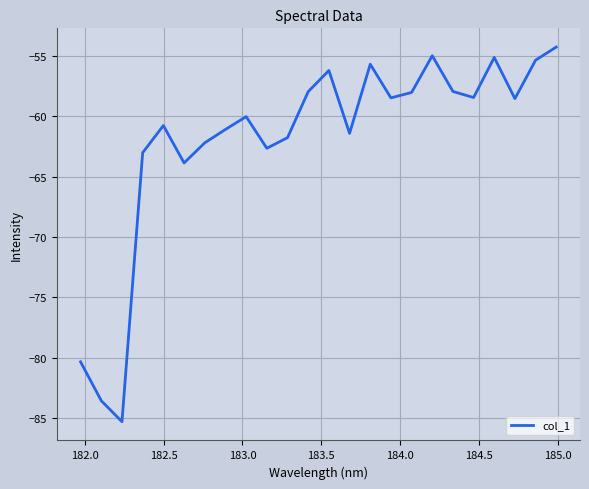

Does the chart have visible grid lines?

Yes